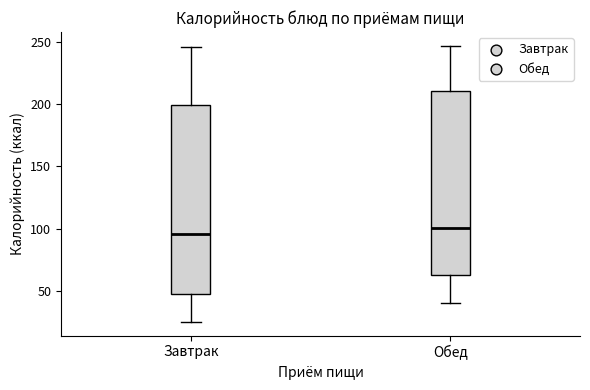

Reading left to right, transcribe this box plot: for each box, give where its median line is, the range the box spans, and where its two whiskers end, as read against the y-axis. The values are not printed on the chart, so give them approximately, as read against the axis.

Завтрак: median 95, box 50 to 200, whiskers 25 to 245
Обед: median 100, box 65 to 210, whiskers 40 to 245